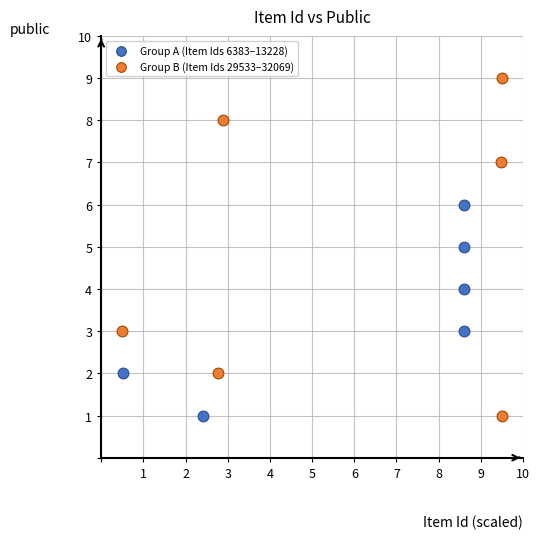

Which series has the widest spread of Y values?

Group B (Item Ids 29533–32069)